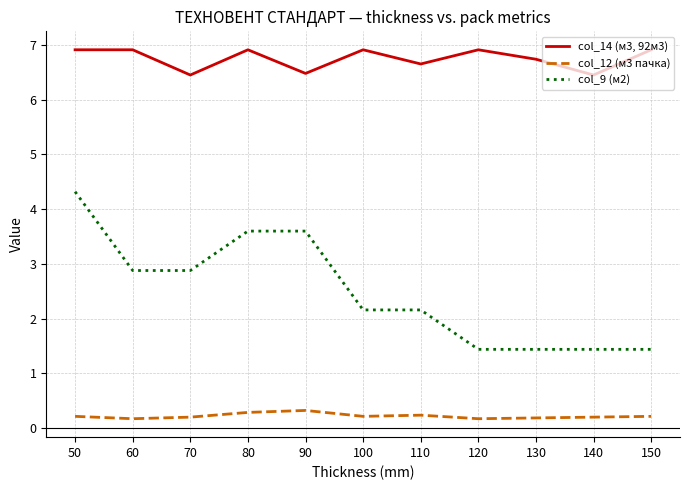

Between 60 and 90, which series saw the biggest shift?

col_9 (м2)